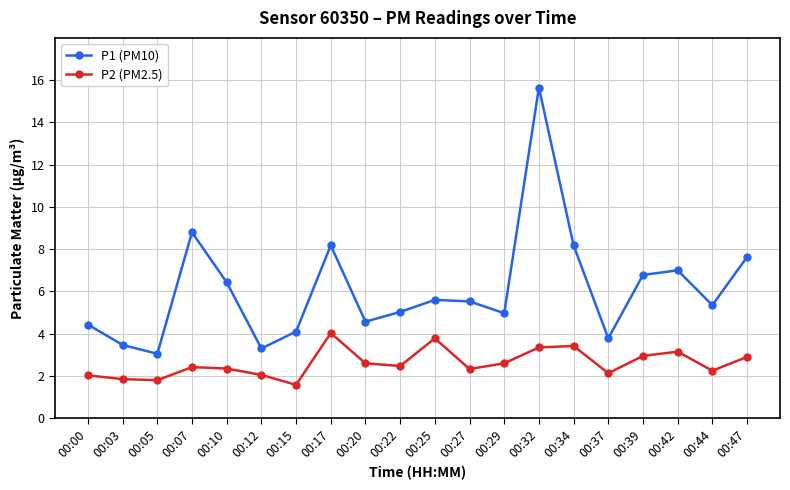

Rank the series by their average value, from highest to lowest.

P1 (PM10), P2 (PM2.5)